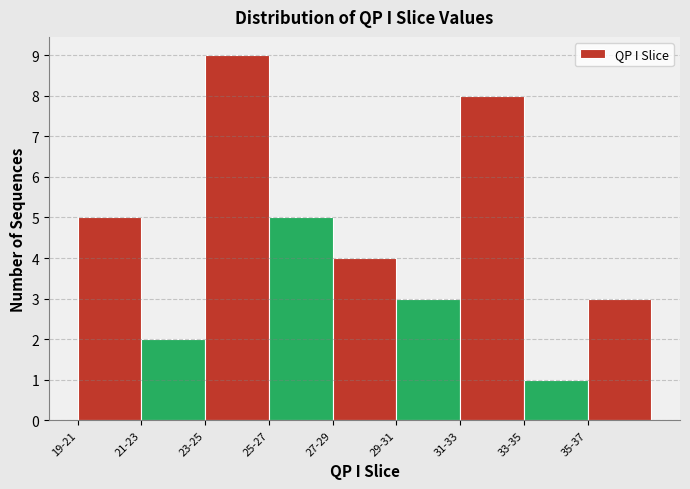

Reading left to right, what are all the values shown in this chart?

5	2	9	5	4	3	8	1	3